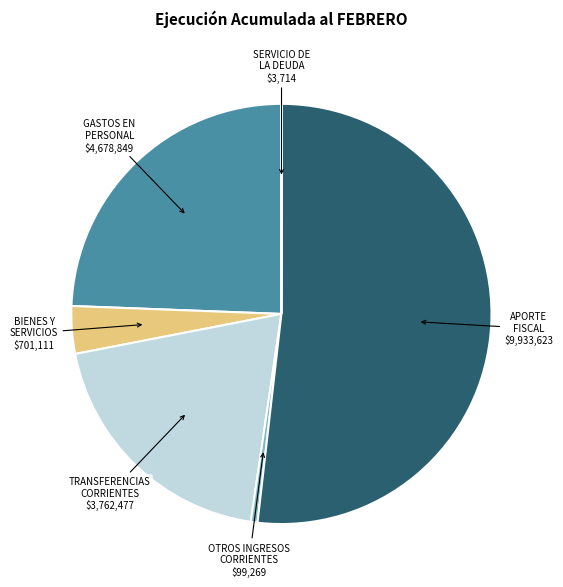

Does any single category account for the majority?

Yes